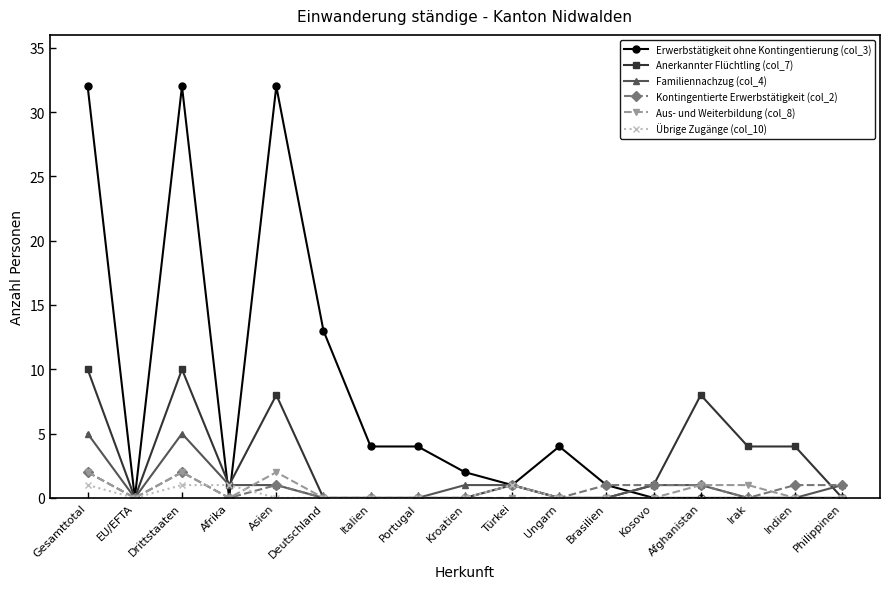

What are all the series names shown in the legend?

Erwerbstätigkeit ohne Kontingentierung (col_3), Anerkannter Flüchtling (col_7), Familiennachzug (col_4), Kontingentierte Erwerbstätigkeit (col_2), Aus- und Weiterbildung (col_8), Übrige Zugänge (col_10)